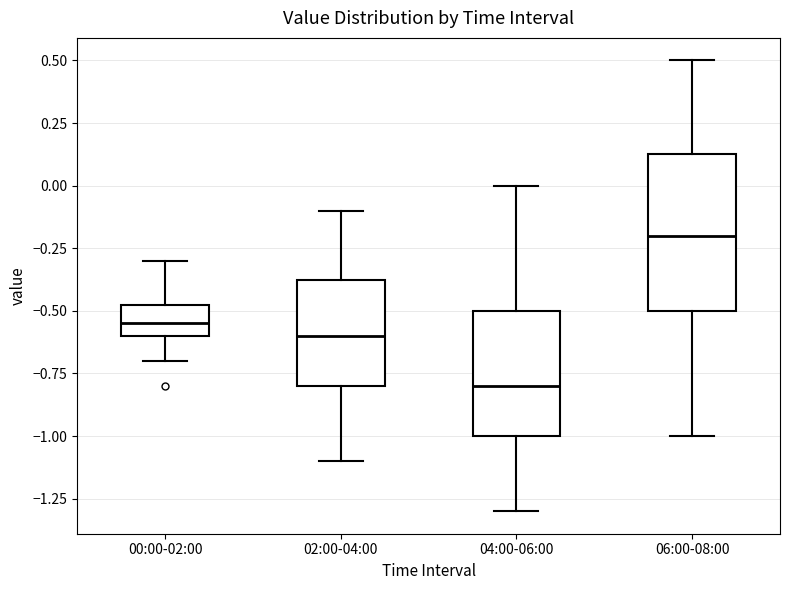

Reading left to right, read every box against the y-axis: the position of its median line, the range the box covers, and the ends of its whiskers. The values are not printed on the chart, so give them approximately, as read against the axis.

00:00-02:00: median -0.55, box -0.60 to -0.45, whiskers -0.70 to -0.30
02:00-04:00: median -0.60, box -0.80 to -0.35, whiskers -1.10 to -0.10
04:00-06:00: median -0.80, box -1.00 to -0.50, whiskers -1.30 to 0.00
06:00-08:00: median -0.20, box -0.50 to 0.15, whiskers -1.00 to 0.50